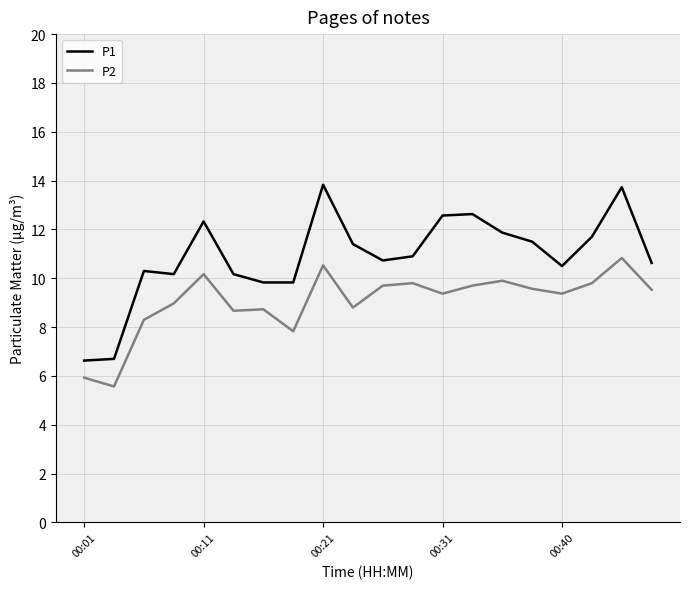

True or false: P2 and P1 cross at least once.

False